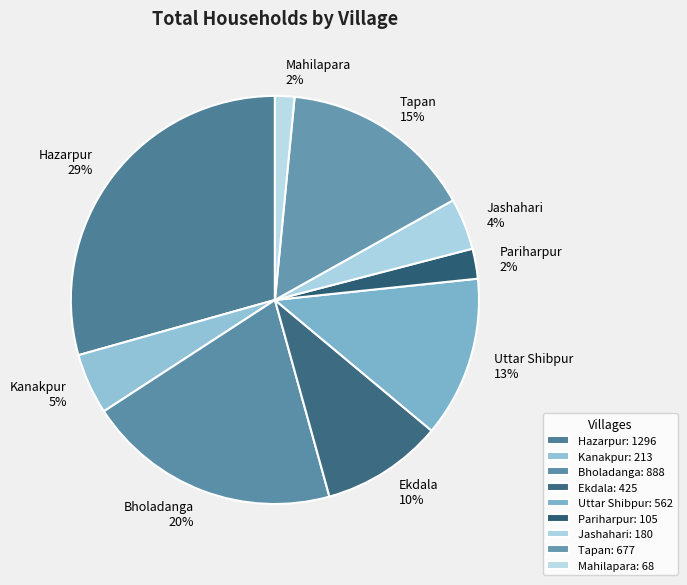

To the nearest percent, what is the combined percentage of Jashahari and Mahilapara?

6%